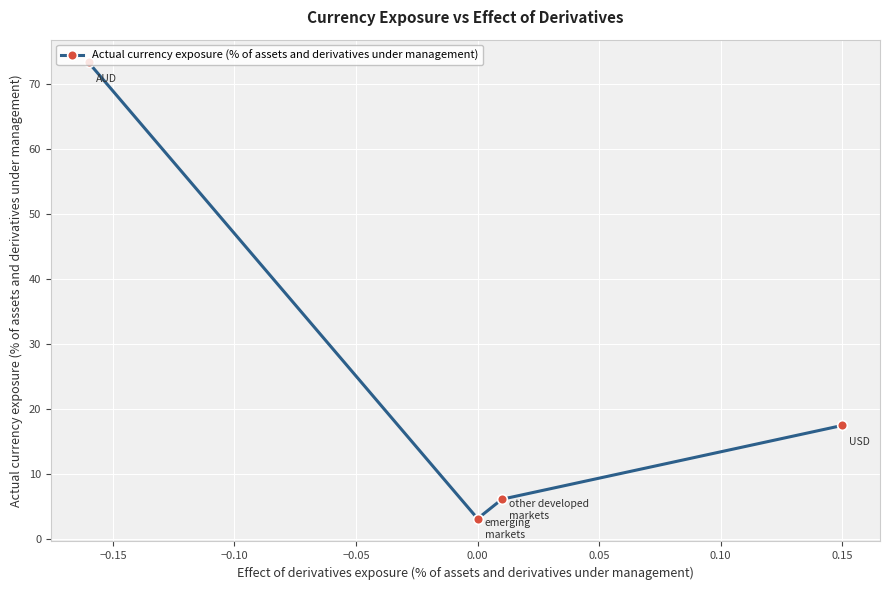

What is the sum of all values?

100.0